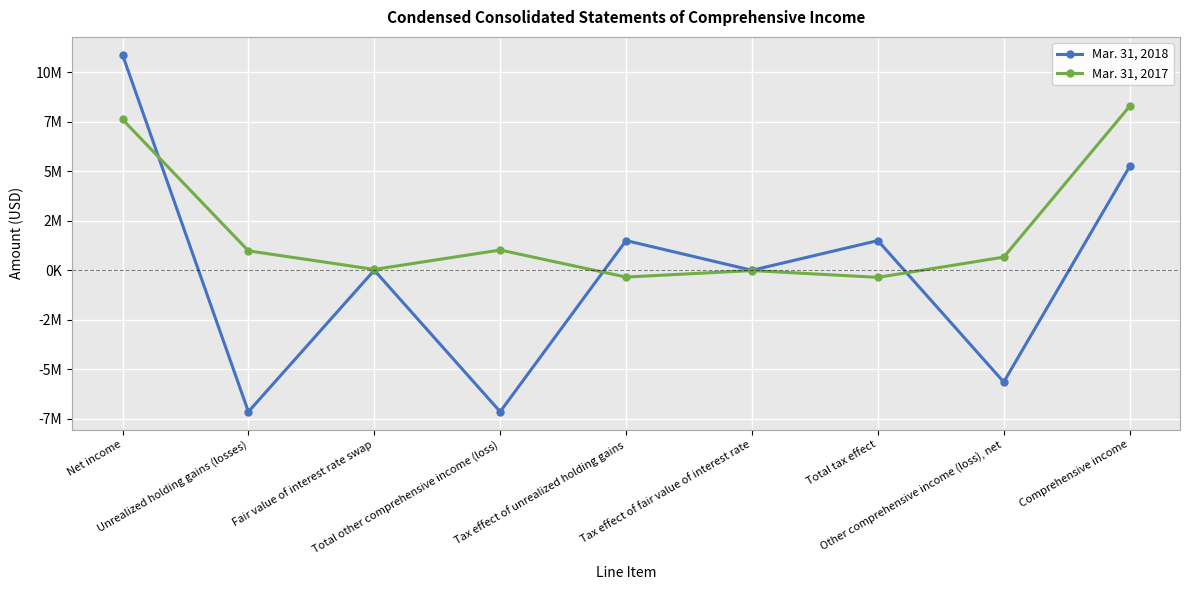

How many times do Mar. 31, 2018 and Mar. 31, 2017 cross each other?

3